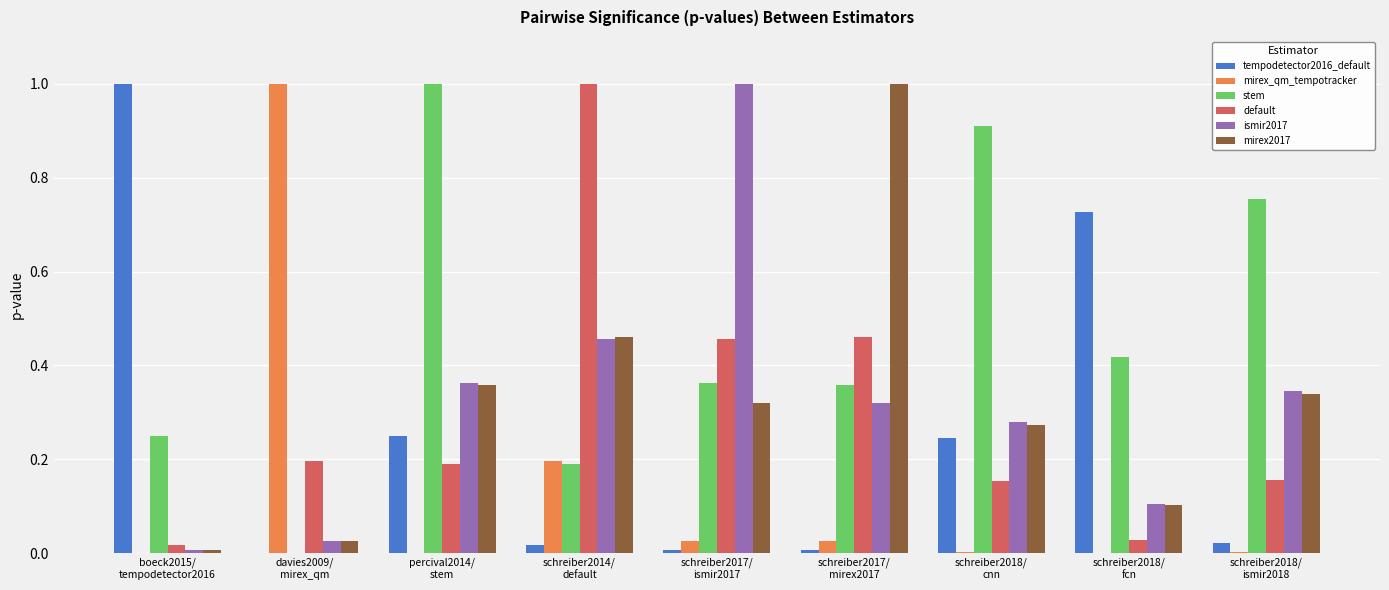

What is the sum of all tempodetector2016_default values?

2.3